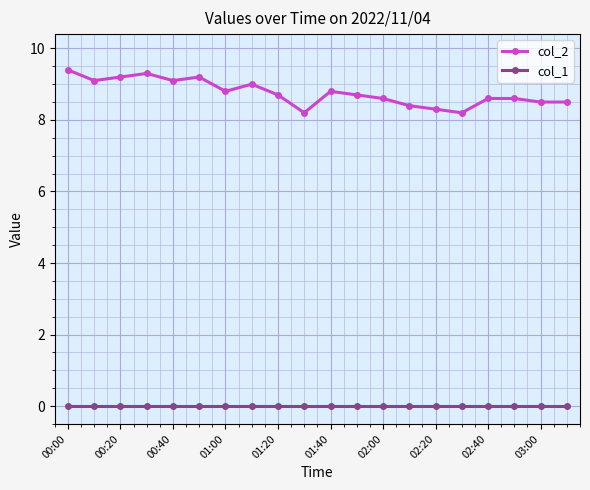

True or false: col_1 and col_2 cross at least once.

False